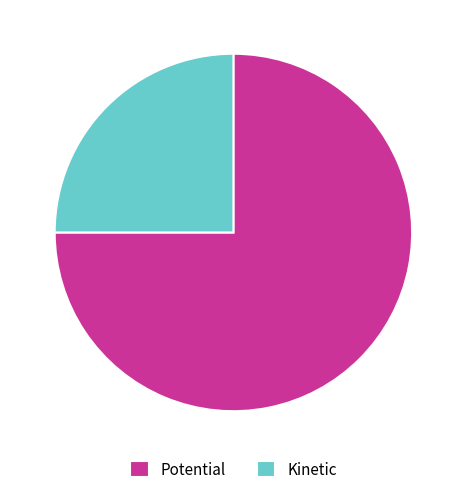

Rank the categories by value from lowest to highest.

Kinetic, Potential